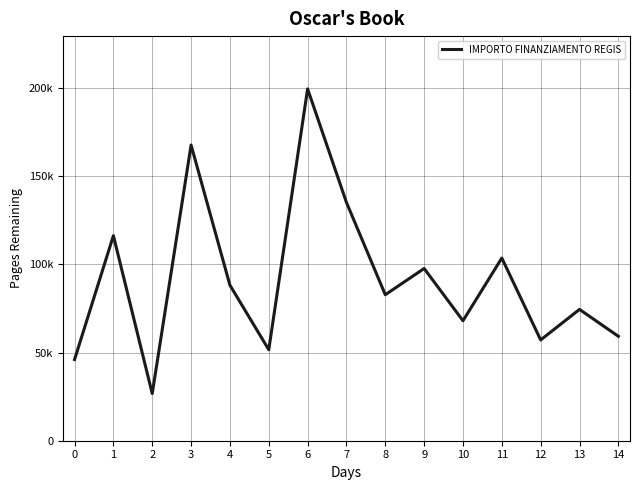

What is the sum of all values?

1374429.5